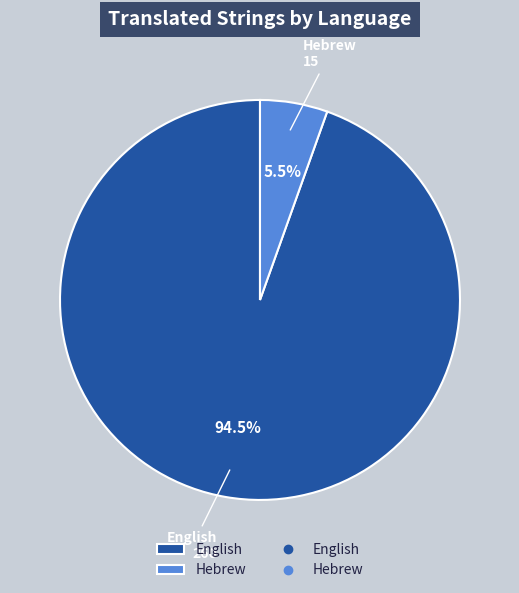

Which slice is the smallest?

Hebrew